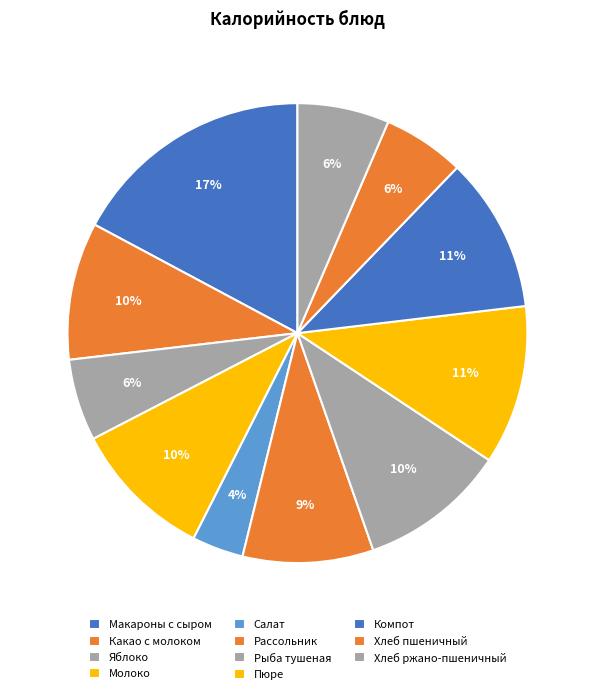

Which slice is the smallest?

Салат